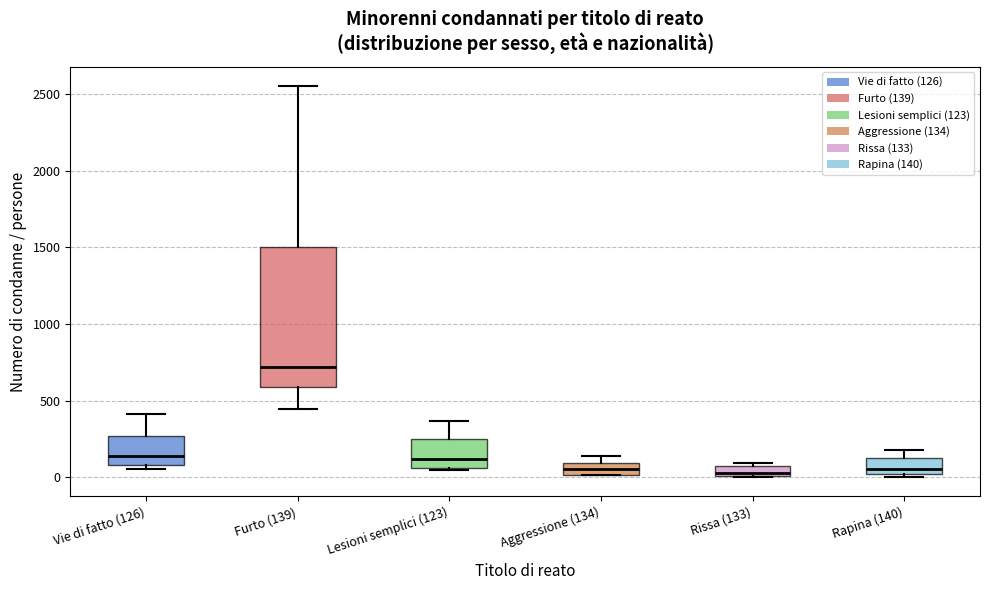

Comparing the boxes themselves (not the whiskers), which one is the tallest?

Furto (139)